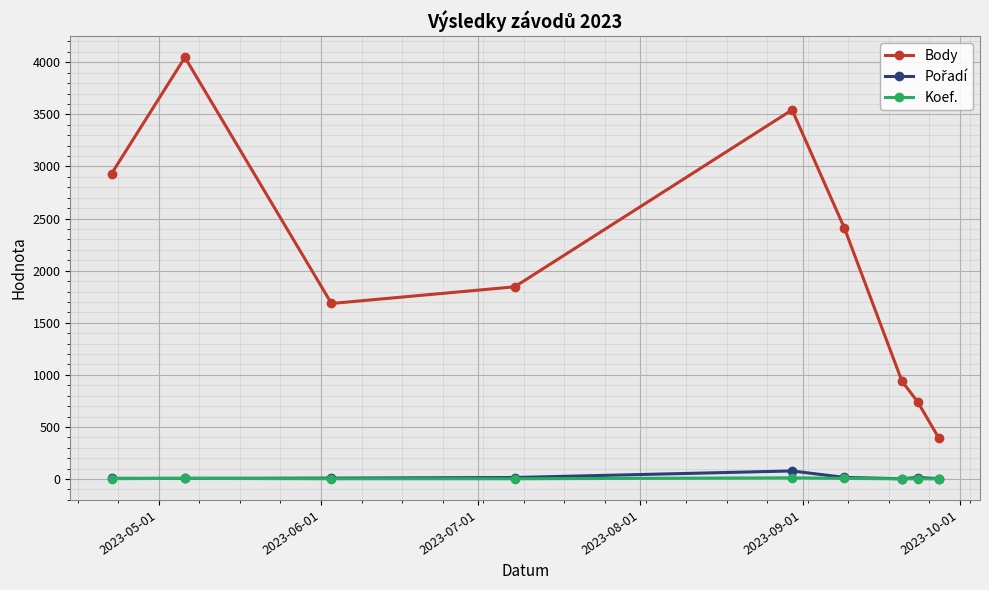

True or false: Body and Koef. cross at least once.

False